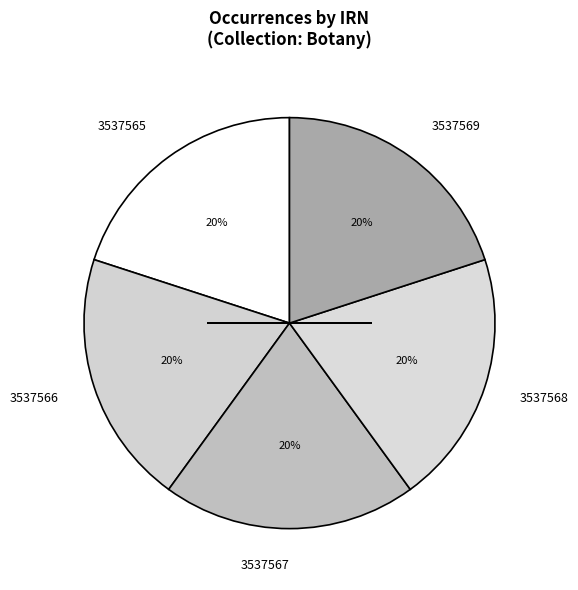

How many segments does this pie chart have?

5